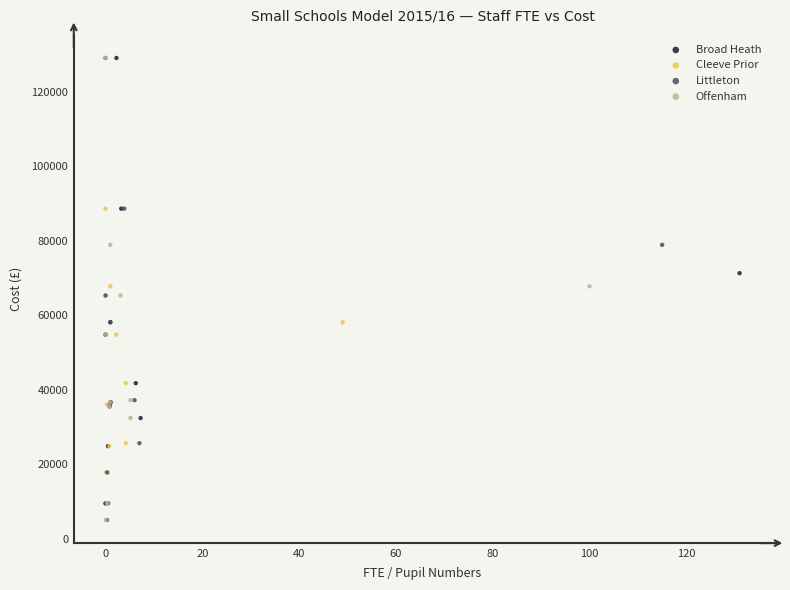

What are all the series names shown in the legend?

Broad Heath, Cleeve Prior, Littleton, Offenham